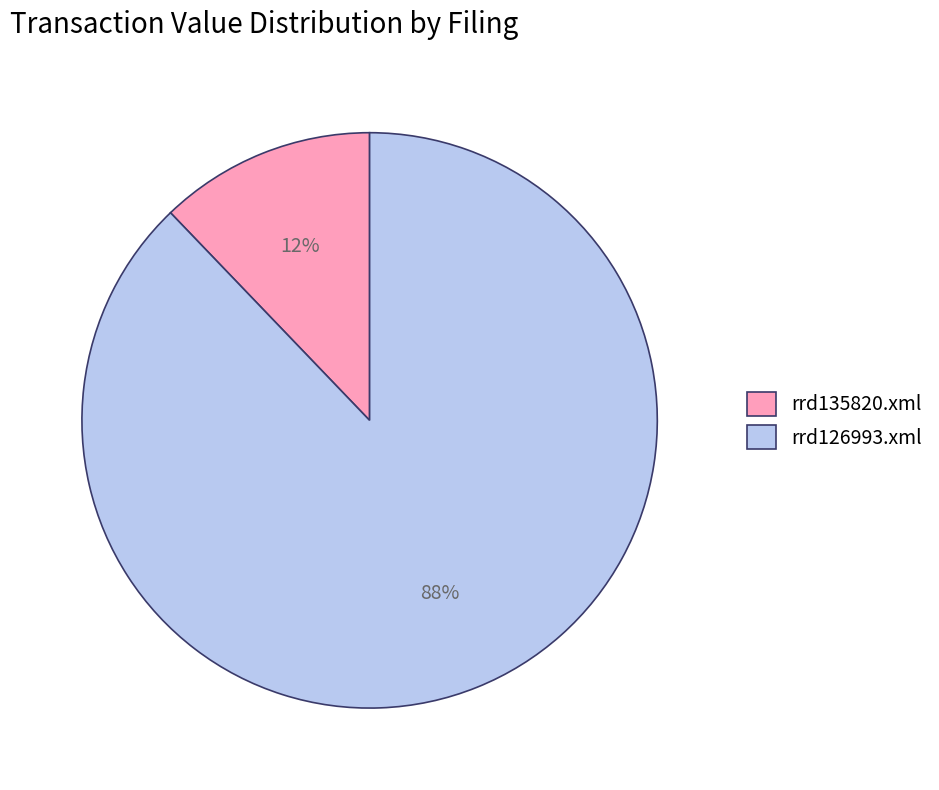

Do rrd126993.xml and rrd135820.xml together represent more than half of the pie?

Yes